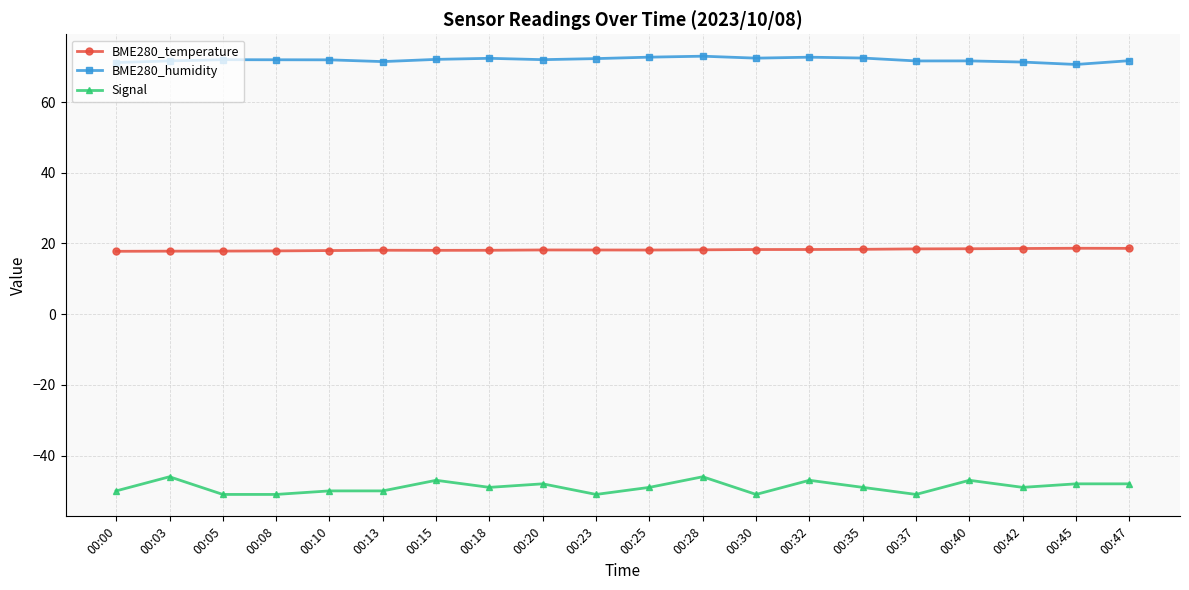

Is the value of BME280_humidity at 00:25 greater than the value of Signal at 00:08?

Yes